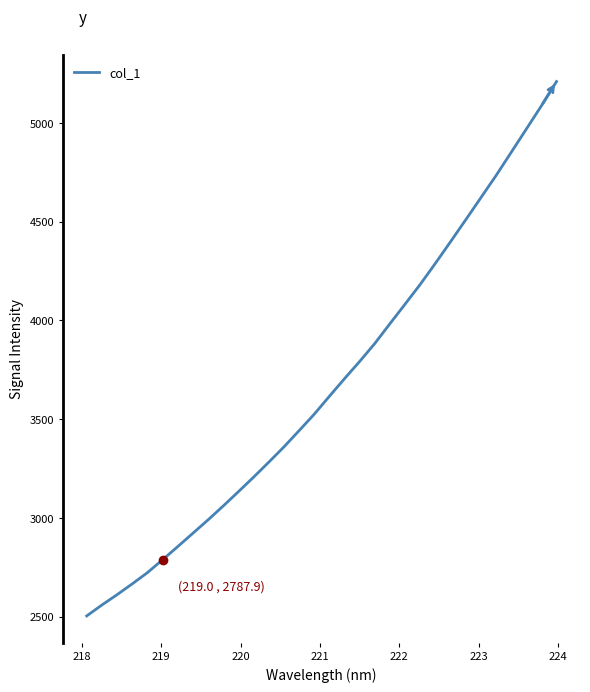

What is the difference between the maximum and minimum values?

2706.4